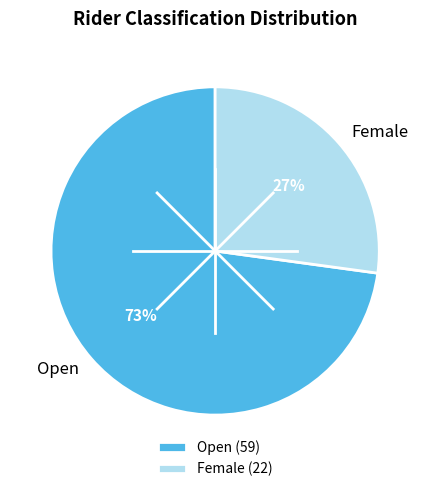

How many slices are in this pie chart?

2